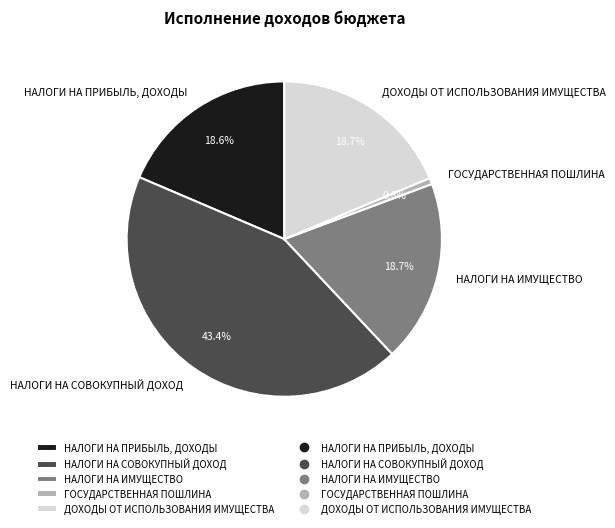

What is the largest slice in the pie chart?

НАЛОГИ НА СОВОКУПНЫЙ ДОХОД